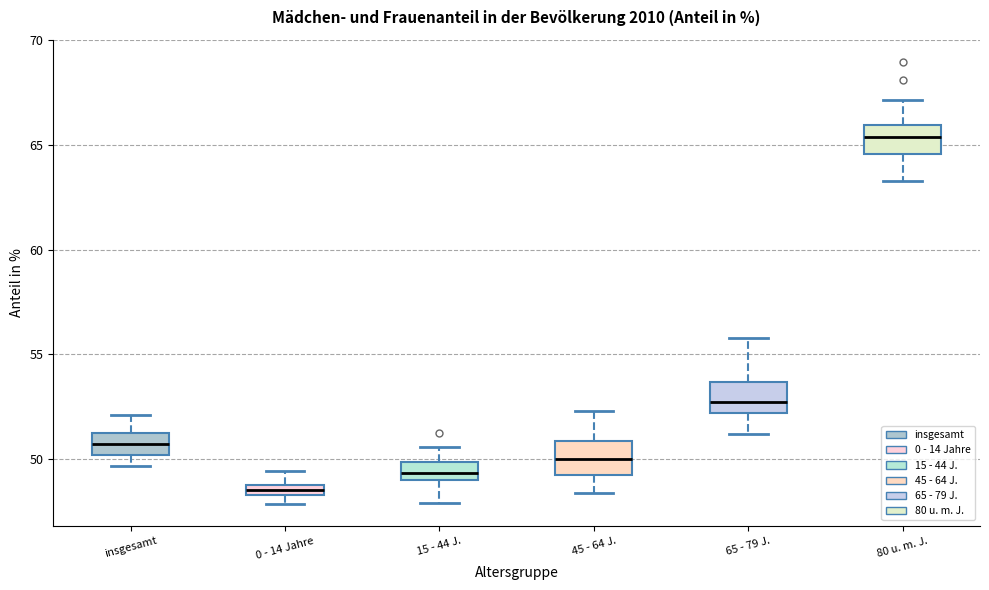

Which box's median line is the highest?

80 u. m. J.